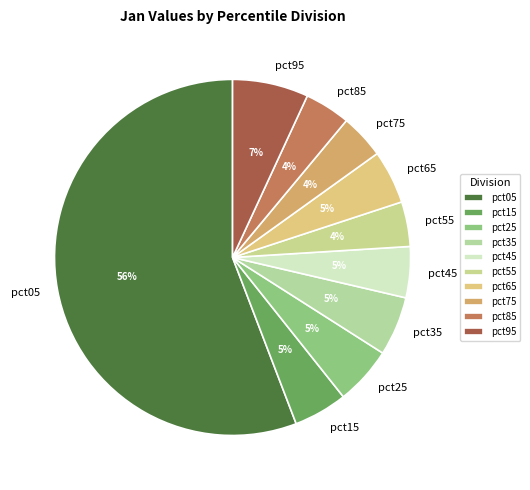

Is the sum of pct35 and pct65 greater than half?

No